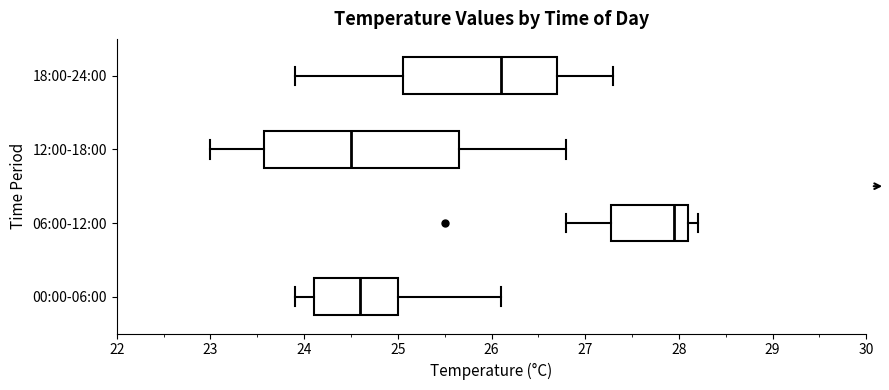

Comparing the boxes themselves (not the whiskers), which one is the widest?

12:00-18:00